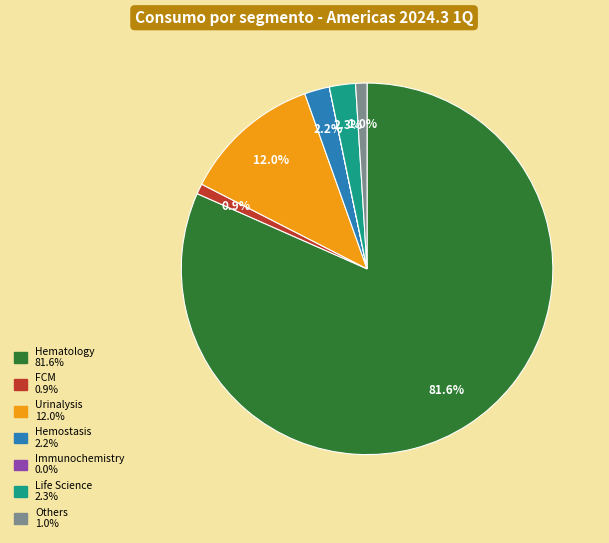

What portion of the pie excludes Life Science?

97.7%